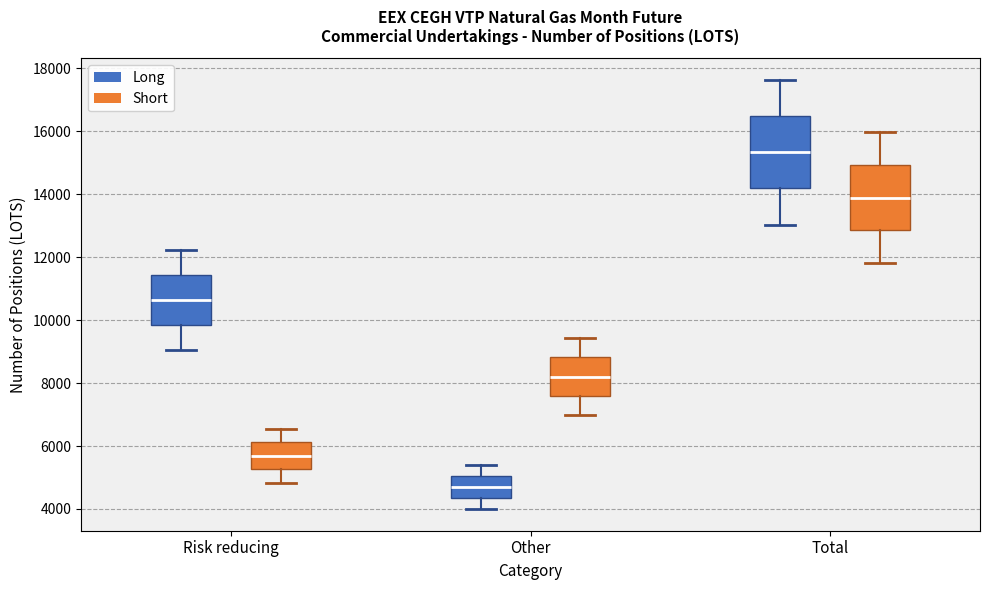

Reading left to right, transcribe this box plot: for each box, give where its median line is, the range the box spans, and where its two whiskers end, as read against the y-axis. The values are not printed on the chart, so give them approximately, as read against the axis.

Risk reducing (Long): median 10600, box 9800 to 11400, whiskers 9000 to 12200
Risk reducing (Short): median 5600, box 5200 to 6200, whiskers 4800 to 6600
Other (Long): median 4600, box 4400 to 5000, whiskers 4000 to 5400
Other (Short): median 8200, box 7600 to 8800, whiskers 7000 to 9400
Total (Long): median 15400, box 14200 to 16400, whiskers 13000 to 17600
Total (Short): median 13800, box 12800 to 15000, whiskers 11800 to 16000